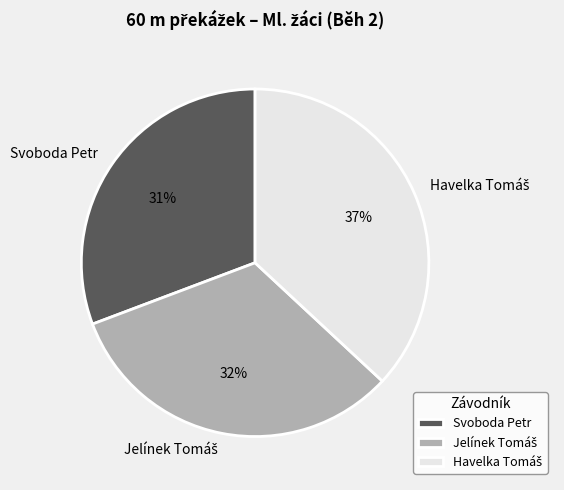

Is it true that Svoboda Petr is 31% of the pie?

True